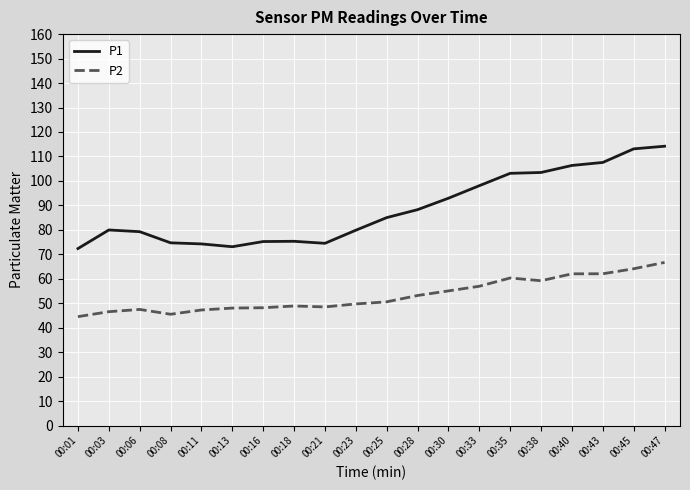

How many categories are shown in the chart?

20